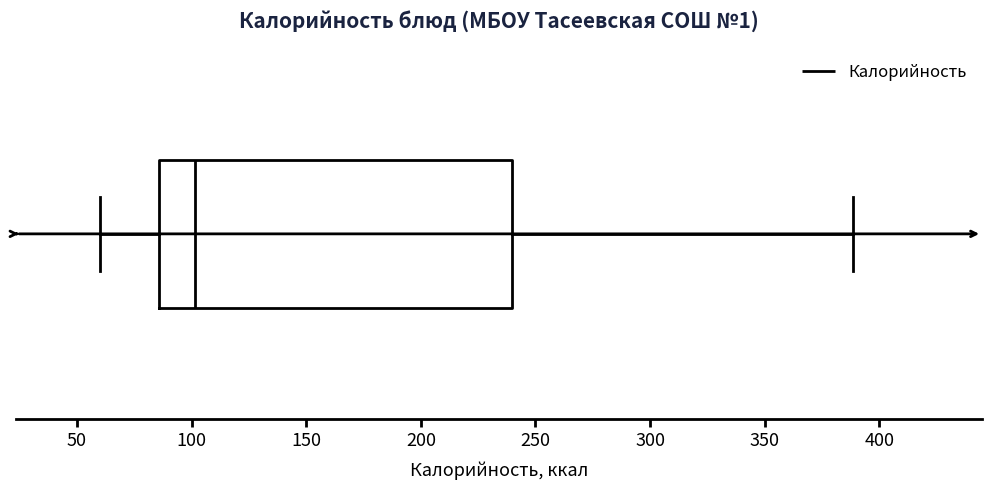

Where is the right edge of the box on the x-axis? The values are not printed on the chart, so give them approximately, as read against the axis.

240